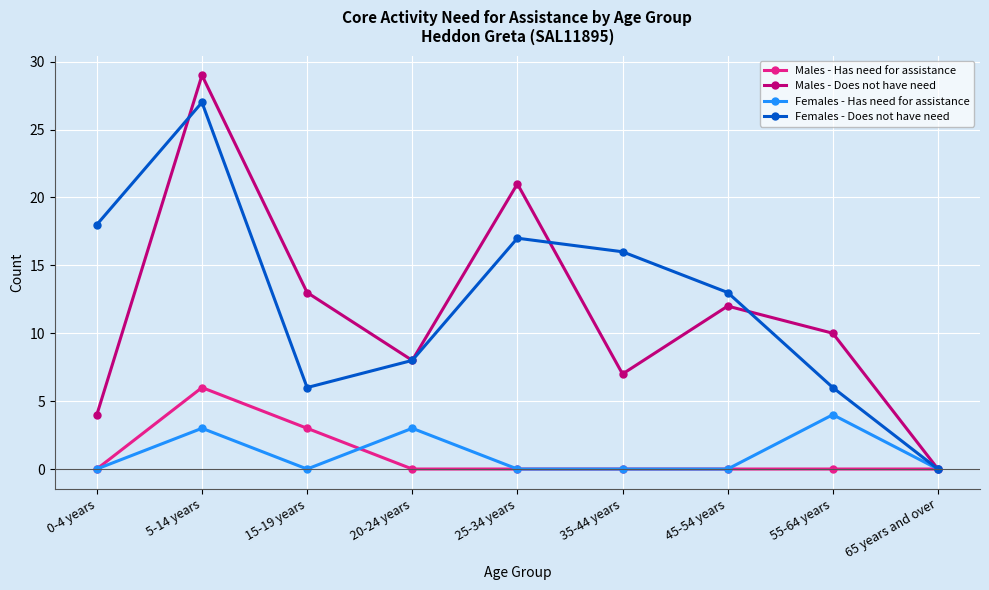

What are all the series names shown in the legend?

Males - Has need for assistance, Males - Does not have need, Females - Has need for assistance, Females - Does not have need